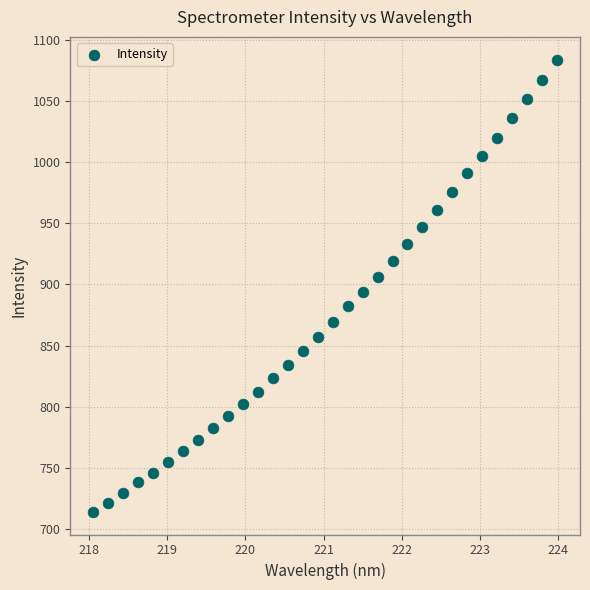

What is the range of X values (max minus min)?

5.9